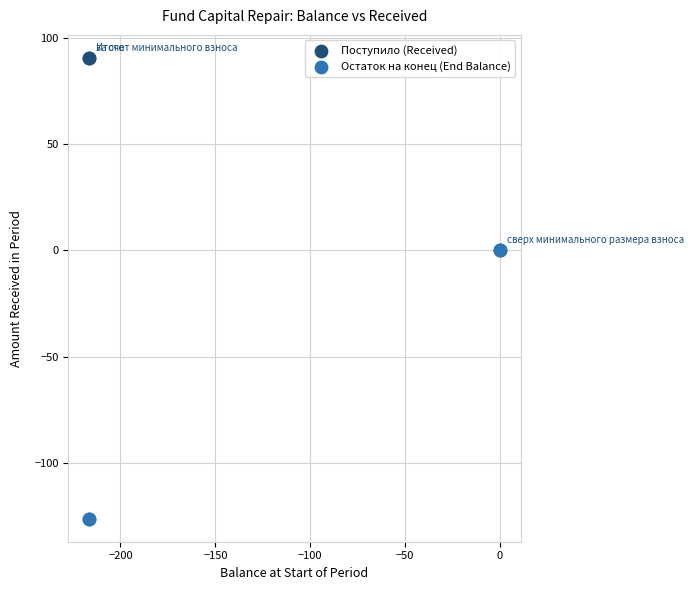

What are all the series names shown in the legend?

Поступило (Received), Остаток на конец (End Balance)